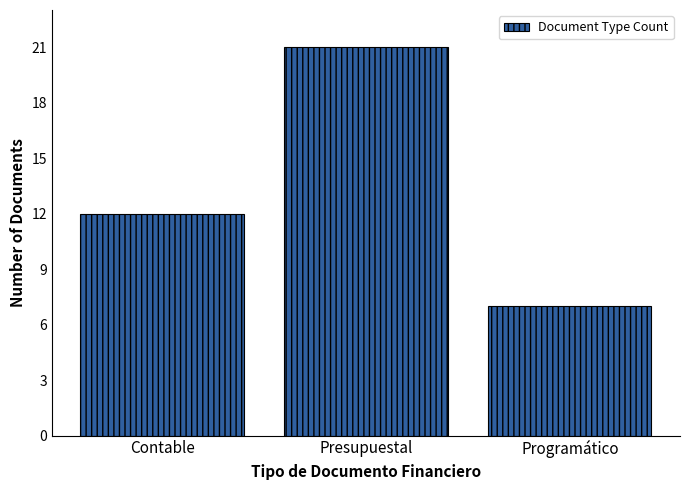

Reading right to left, list all the values displayed in this chart.

Programático=7	Presupuestal=21	Contable=12